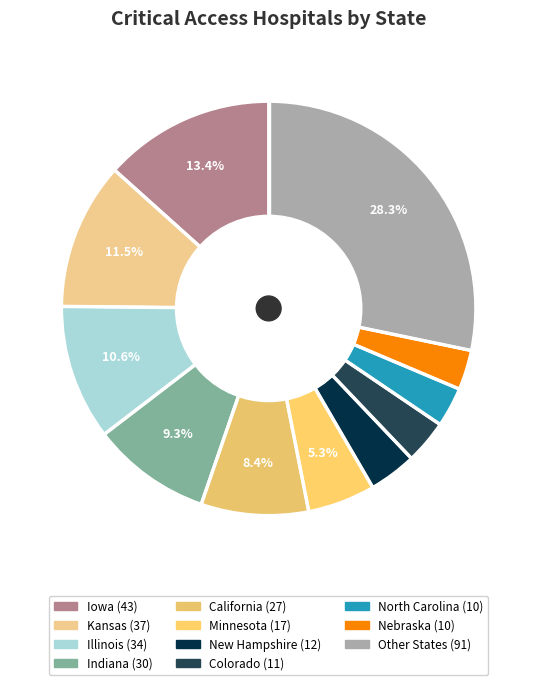

Does any single category account for the majority?

No